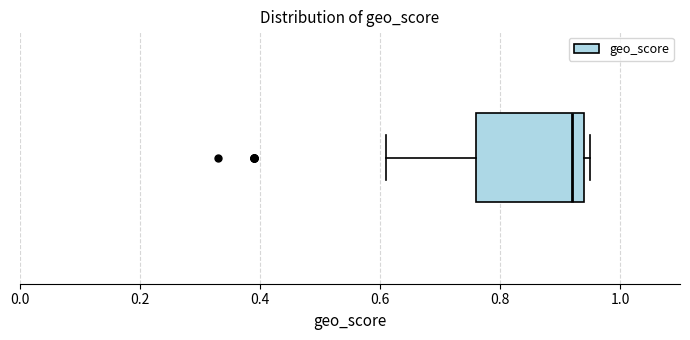

Read this box plot against the x-axis: the position of the median line, the range covered by the box, and the ends of both whiskers. The values are not printed on the chart, so give them approximately, as read against the axis.

median 0.92, box 0.76 to 0.94, whiskers 0.62 to 0.96